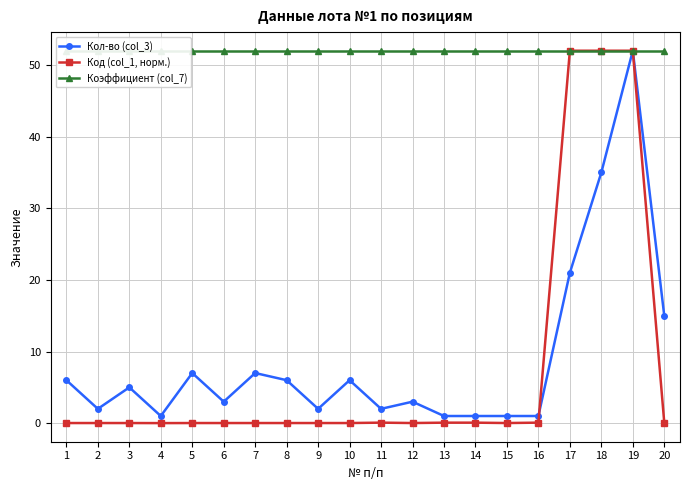

What is the highest value of the Кол-во (col_3) series?

52.0